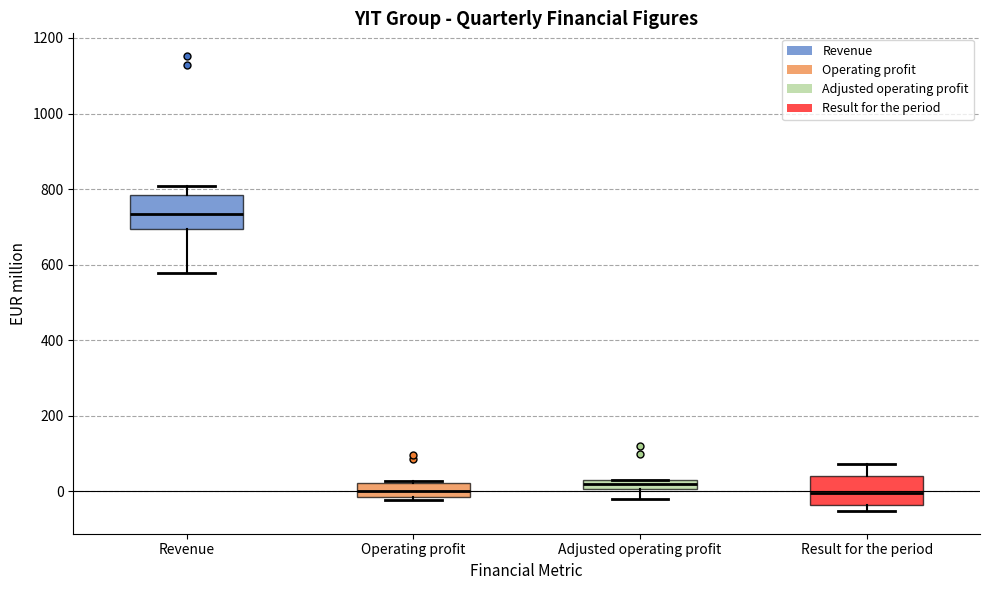

Where is the upper edge of the box for Operating profit on the y-axis? The values are not printed on the chart, so give them approximately, as read against the axis.

20